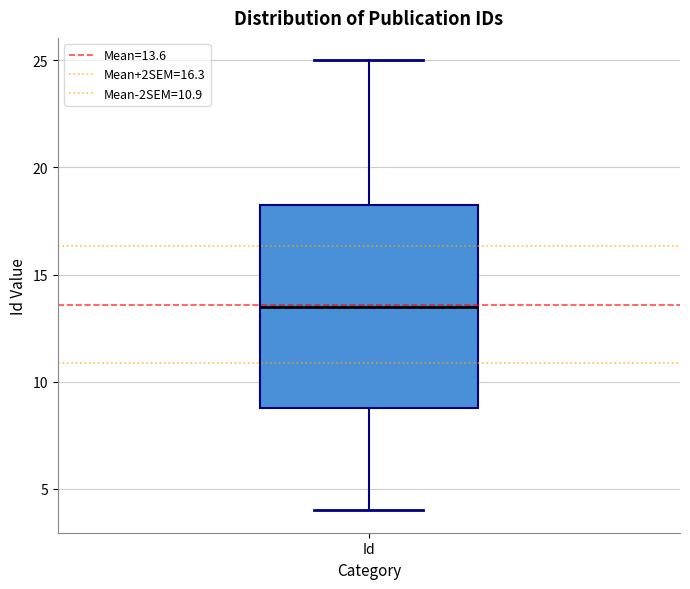

Transcribe this box plot: give where the median line is, the range the box spans, and where the two whiskers end, as read against the y-axis. The values are not printed on the chart, so give them approximately, as read against the axis.

median 13.5, box 9.0 to 18.5, whiskers 4.0 to 25.0